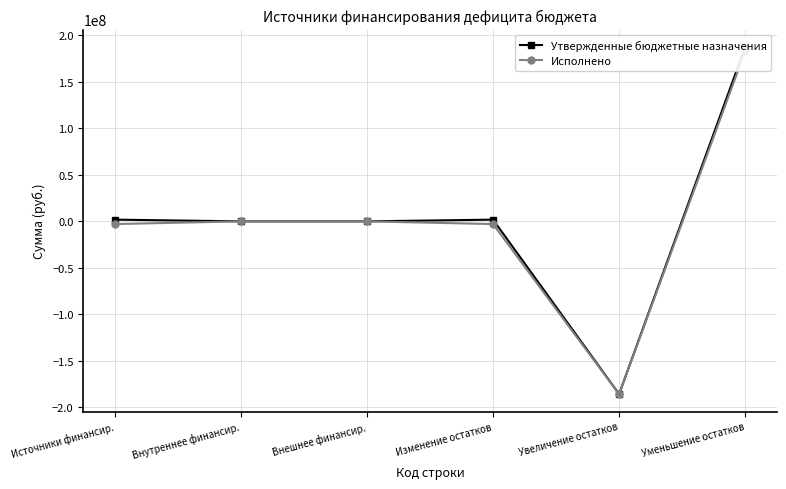

True or false: Утвержденные бюджетные назначения and Исполнено intersect in this chart.

False